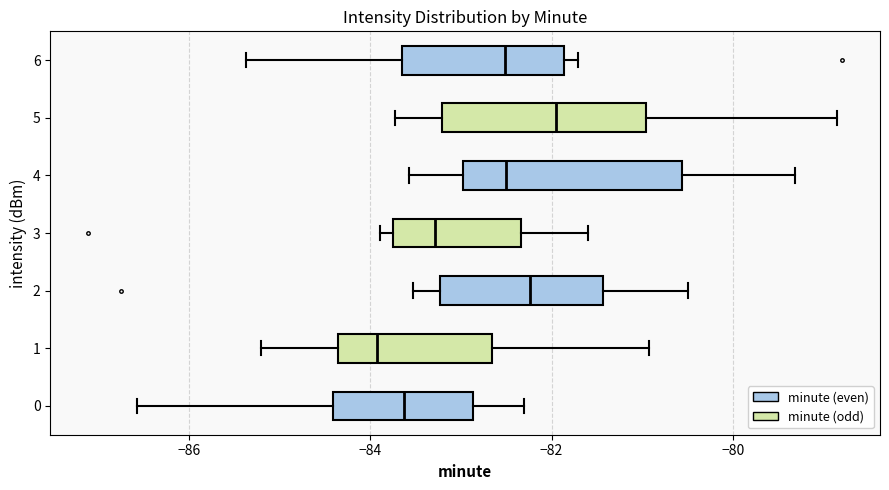

Reading bottom to top, transcribe this box plot: for each box, give where its median line is, the range the box spans, and where its two whiskers end, as read against the x-axis. The values are not printed on the chart, so give them approximately, as read against the axis.

0: median -83.6, box -84.4 to -82.8, whiskers -86.6 to -82.4
1: median -84.0, box -84.4 to -82.6, whiskers -85.2 to -81.0
2: median -82.2, box -83.2 to -81.4, whiskers -83.6 to -80.4
3: median -83.2, box -83.8 to -82.4, whiskers -83.8 (just left of the box's left edge) to -81.6
4: median -82.6, box -83.0 to -80.6, whiskers -83.6 to -79.4
5: median -82.0, box -83.2 to -81.0, whiskers -83.8 to -78.8
6: median -82.6, box -83.6 to -81.8, whiskers -85.4 to -81.8 (just right of the box's right edge)